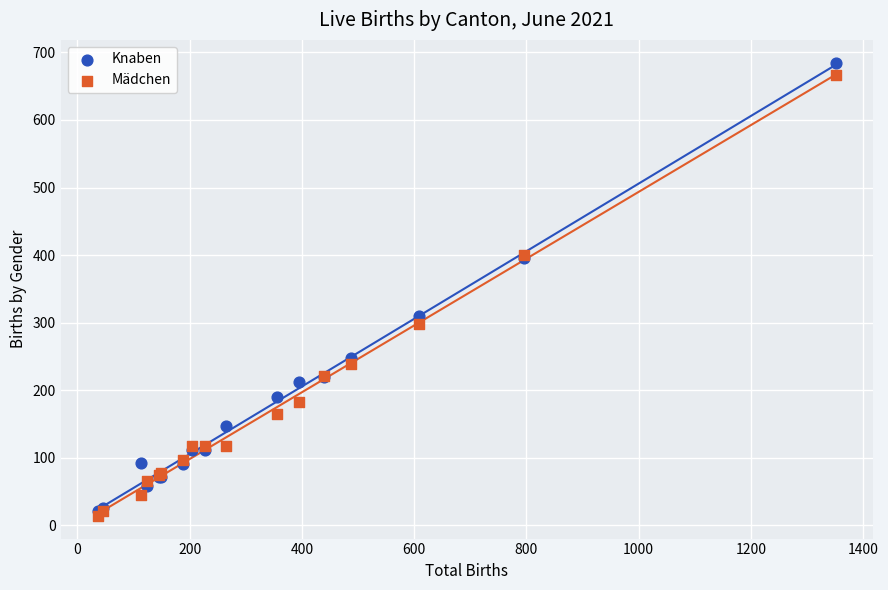

Which series has the largest Y range (max minus min)?

Knaben